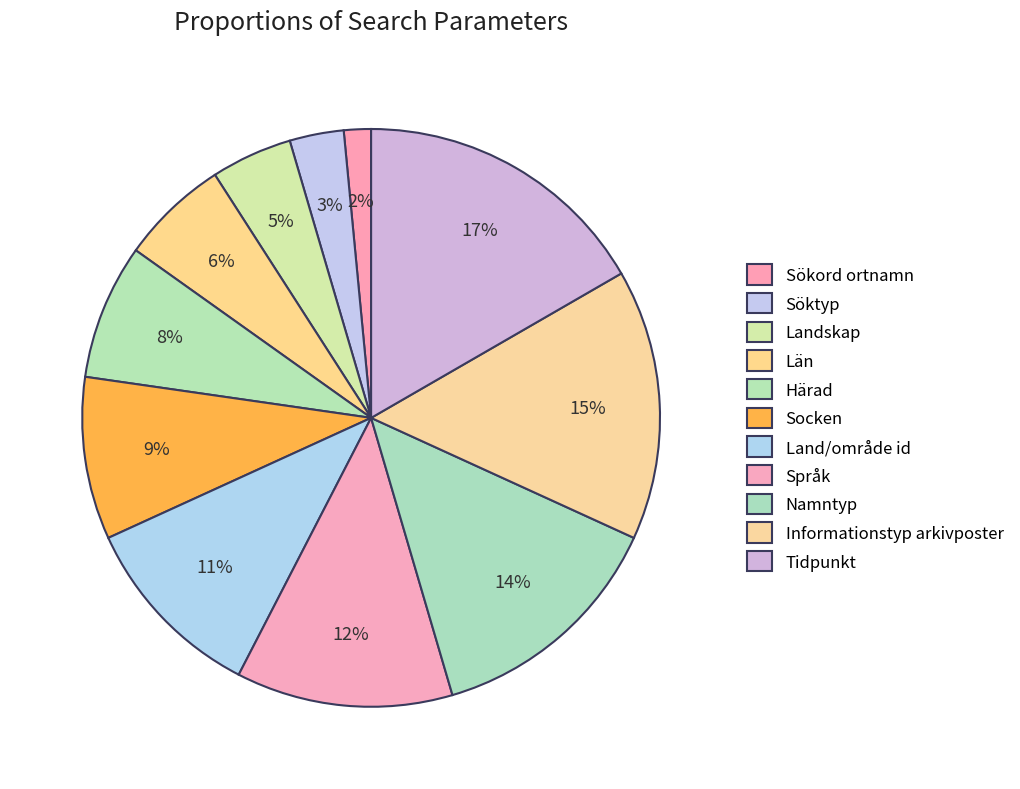

To the nearest percent, what is the difference between the Informationstyp arkivposter and Län slice percentages?

9%